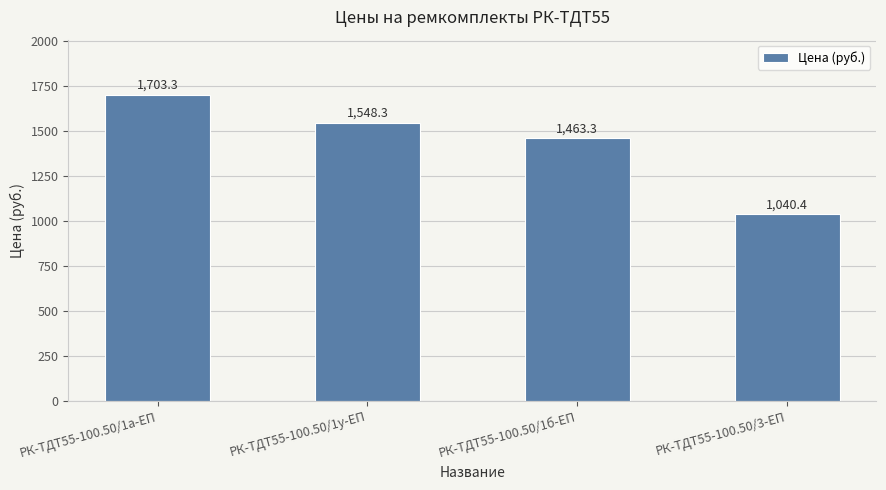

List the labels in order of value, largest first.

РК-ТДТ55-100.50/1а-ЕП, РК-ТДТ55-100.50/1у-ЕП, РК-ТДТ55-100.50/1б-ЕП, РК-ТДТ55-100.50/3-ЕП